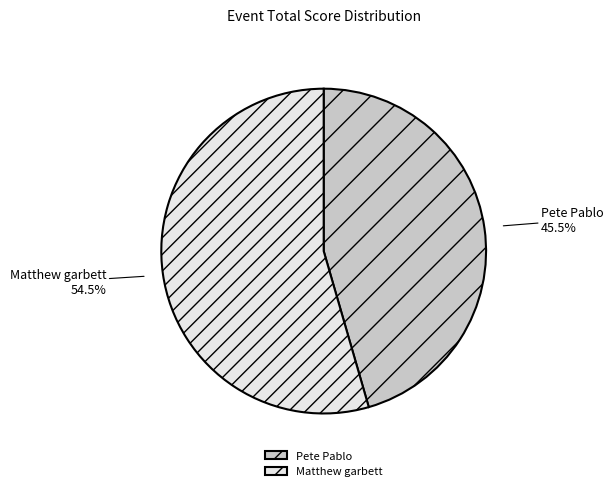

The Pete Pablo slice represents 35% of the pie. True or false?

False